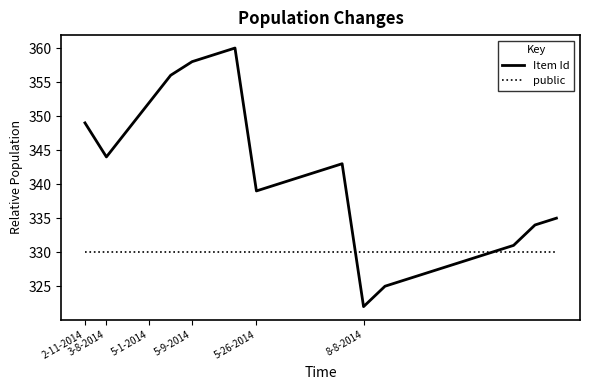

List the series in order of their peak value, highest first.

Item Id, public